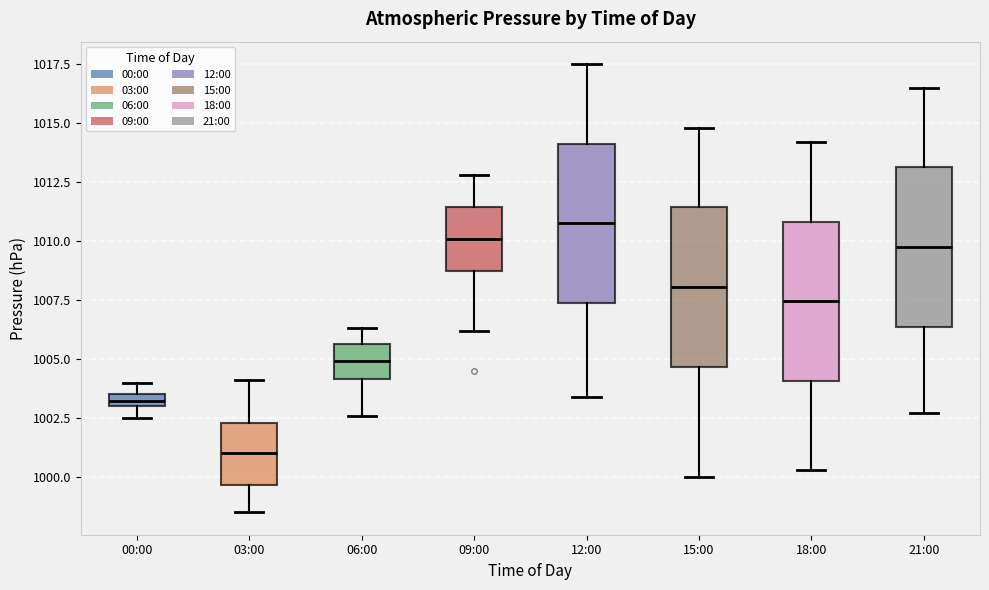

Which box's median line is the highest?

12:00